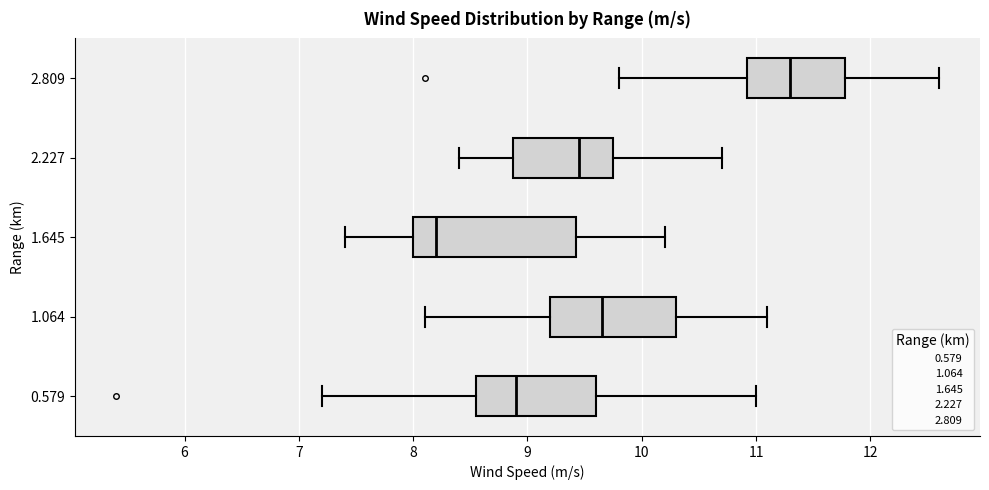

Comparing the boxes themselves (not the whiskers), which one is the widest?

1.645